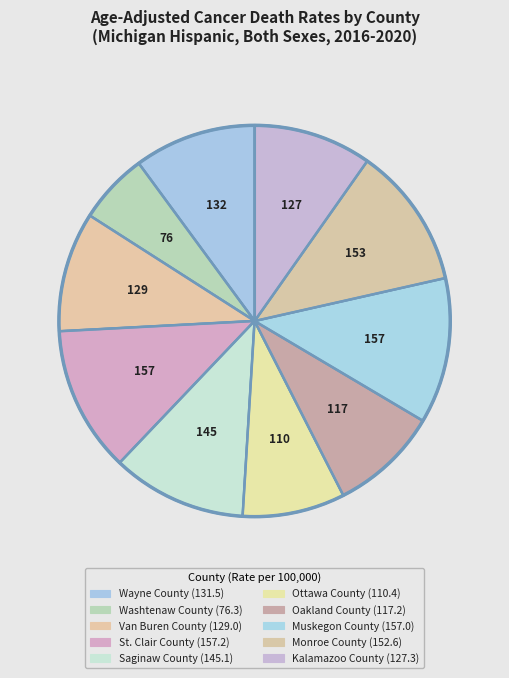

The Saginaw County slice represents 1% of the pie. True or false?

False